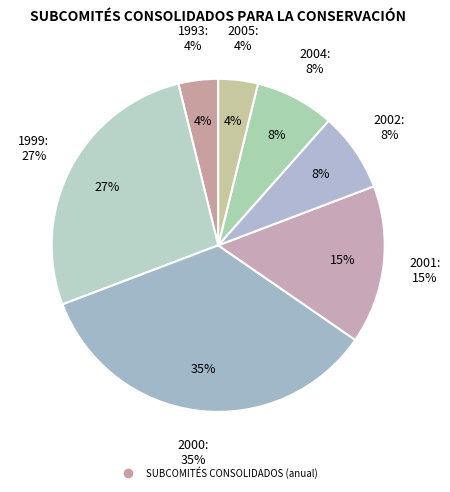

Combined, what portion of the pie is 2000 and 2001?

50.0%